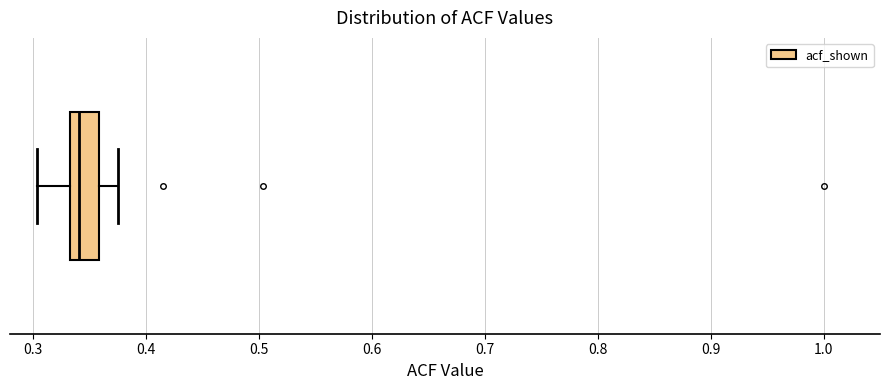

Transcribe this box plot: give where the median line is, the range the box spans, and where the two whiskers end, as read against the x-axis. The values are not printed on the chart, so give them approximately, as read against the axis.

median 0.34, box 0.33 to 0.36, whiskers 0.30 to 0.38